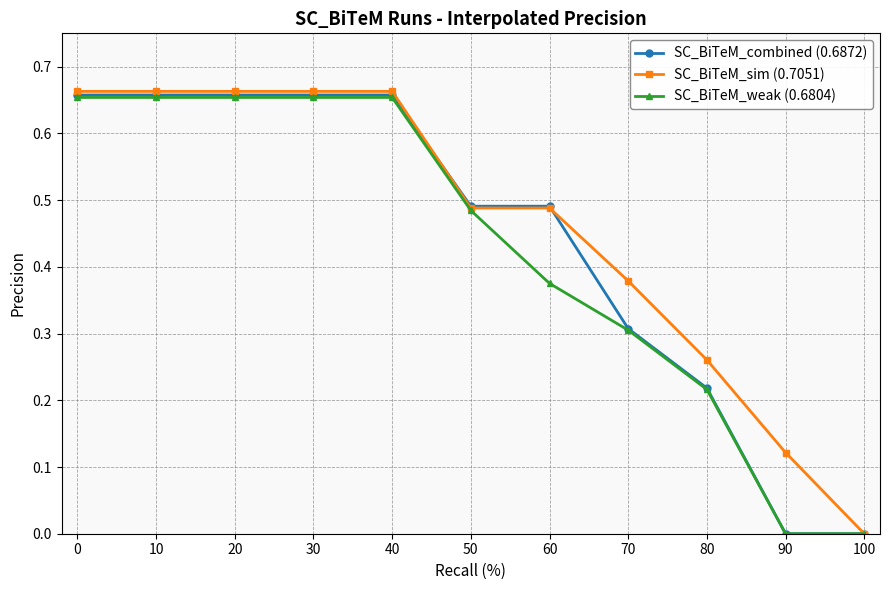

Between 0 and 100, which series saw the biggest shift?

SC_BiTeM_sim (0.7051)